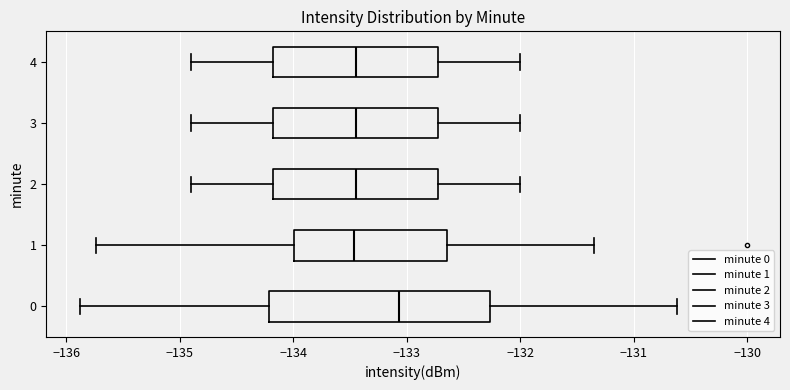

Which box's median line is the furthest to the right?

0